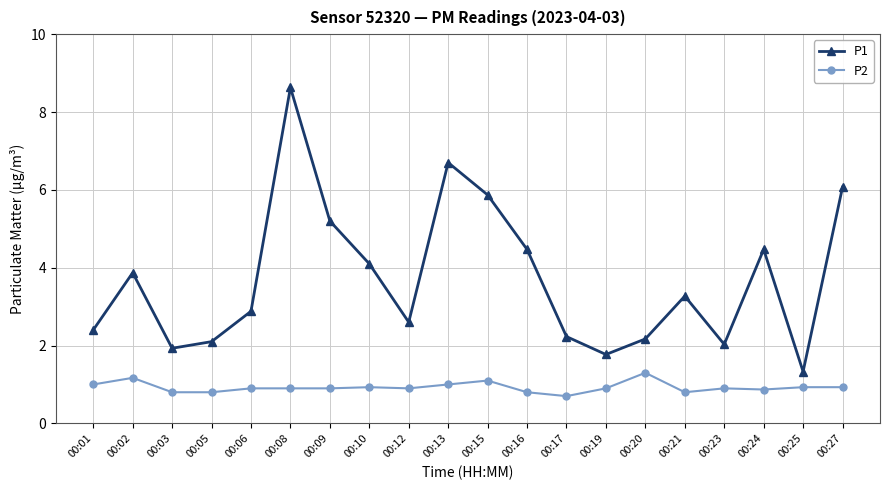

What is the greatest value displayed?

8.6